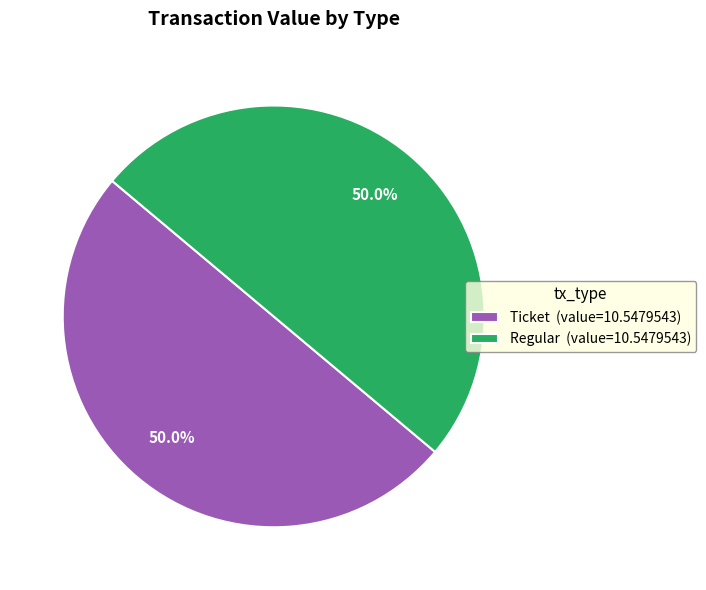

Approximately how many times larger is the value at Ticket (value=10.5479543) compared to Regular (value=10.5479543)?

1.0